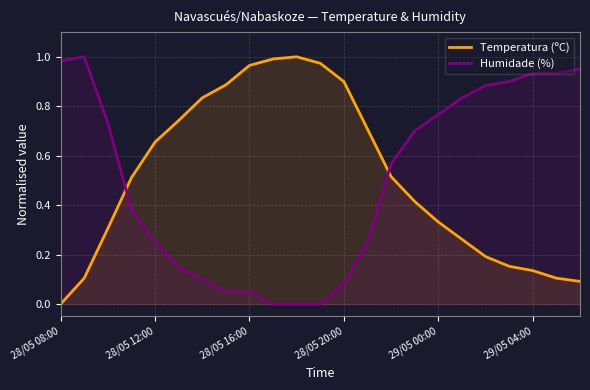

Which series has the largest range (max minus min)?

Temperatura (ºC)